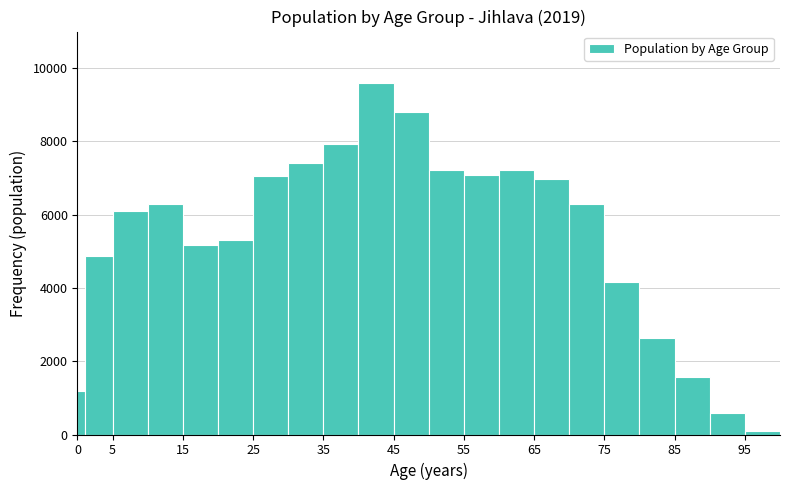

Around what value on the x-axis is the tallest bar? Give the approximate position of its centre, as read against the axis.

42.5